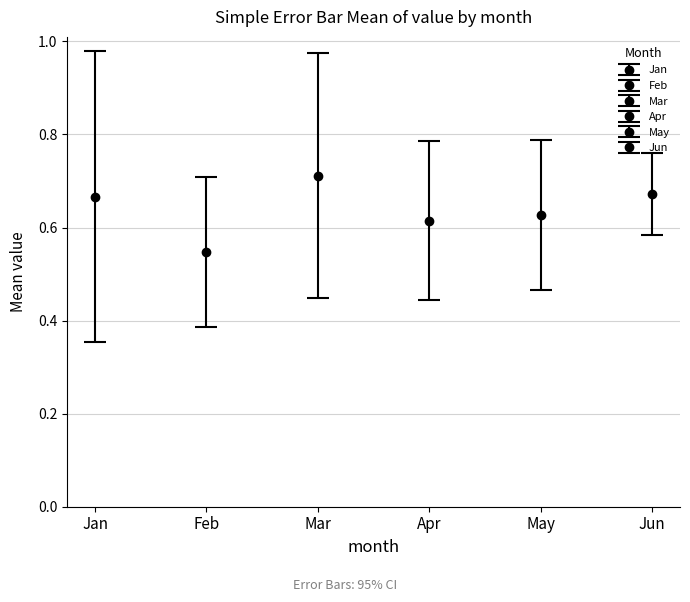

Which series has the largest total across all categories?

Mar